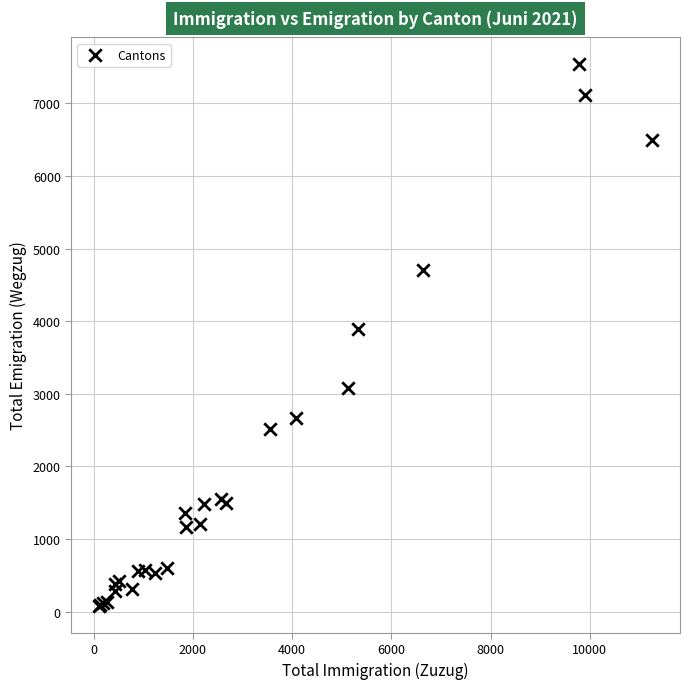

What Y value in the scatter plot is closest to 3809?

3891